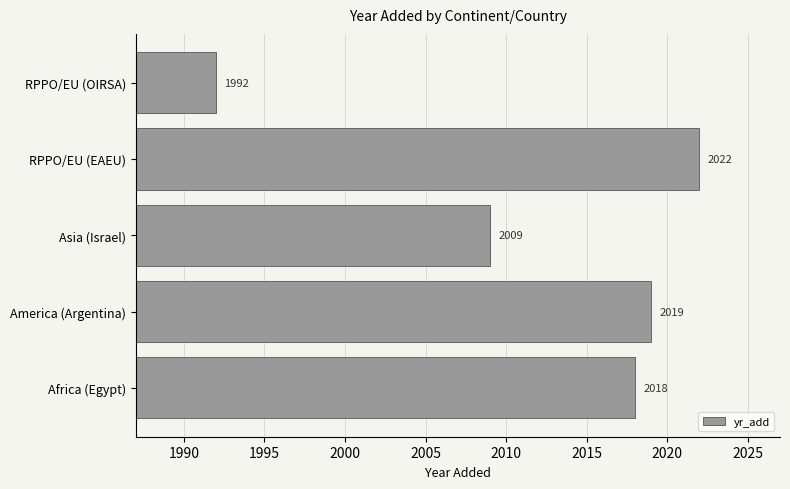

Does the chart contain any negative values?

No